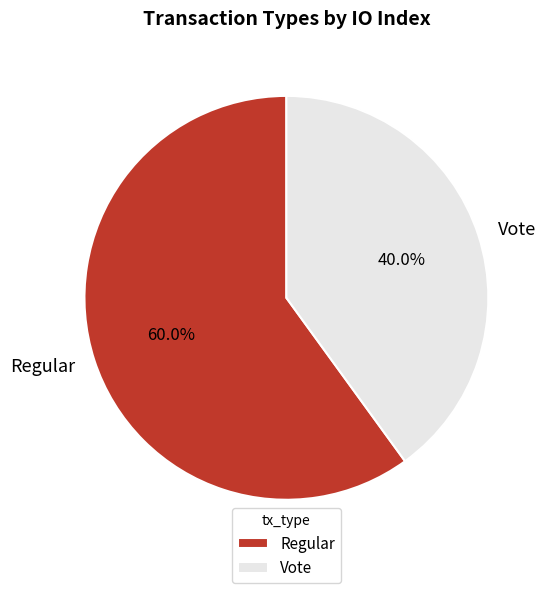

Which category has the biggest portion of the pie?

Regular